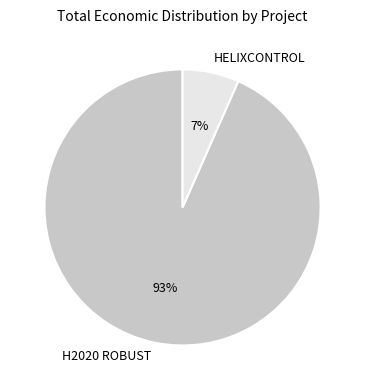

How many segments does this pie chart have?

2